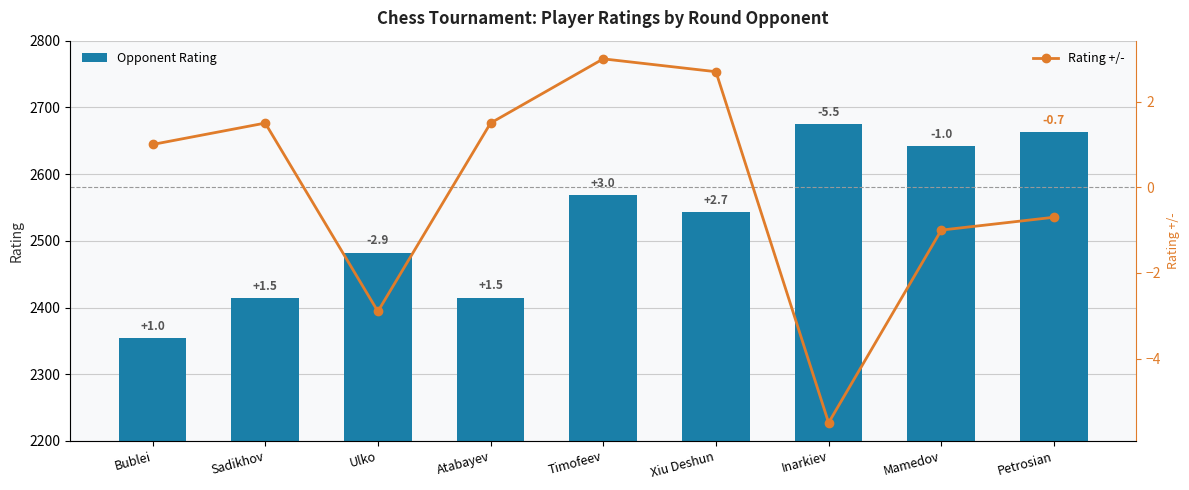

Is it true that Opponent Rating equals 2642.0 at Mamedov?

True